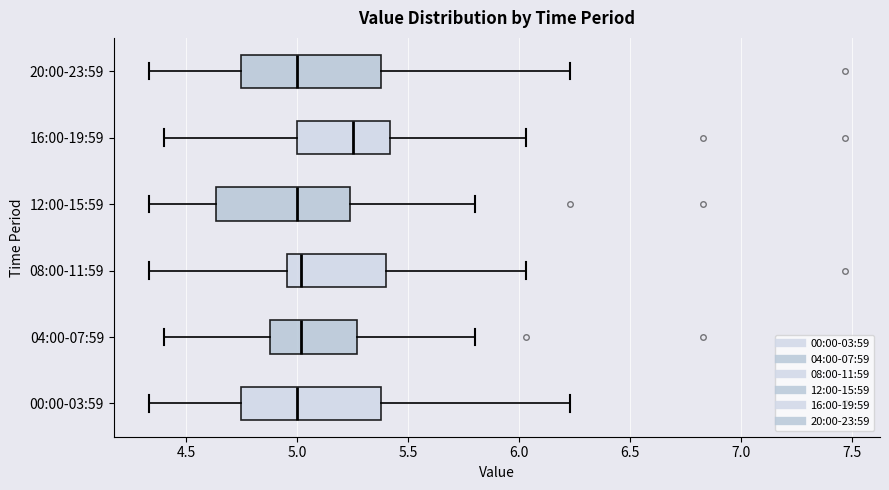

Reading bottom to top, transcribe this box plot: for each box, give where its median line is, the range the box spans, and where its two whiskers end, as read against the x-axis. The values are not printed on the chart, so give them approximately, as read against the axis.

00:00-03:59: median 5.00, box 4.75 to 5.40, whiskers 4.35 to 6.25
04:00-07:59: median 5.00, box 4.90 to 5.25, whiskers 4.40 to 5.80
08:00-11:59: median 5.00, box 4.95 to 5.40, whiskers 4.35 to 6.05
12:00-15:59: median 5.00, box 4.65 to 5.25, whiskers 4.35 to 5.80
16:00-19:59: median 5.25, box 5.00 to 5.40, whiskers 4.40 to 6.05
20:00-23:59: median 5.00, box 4.75 to 5.40, whiskers 4.35 to 6.25